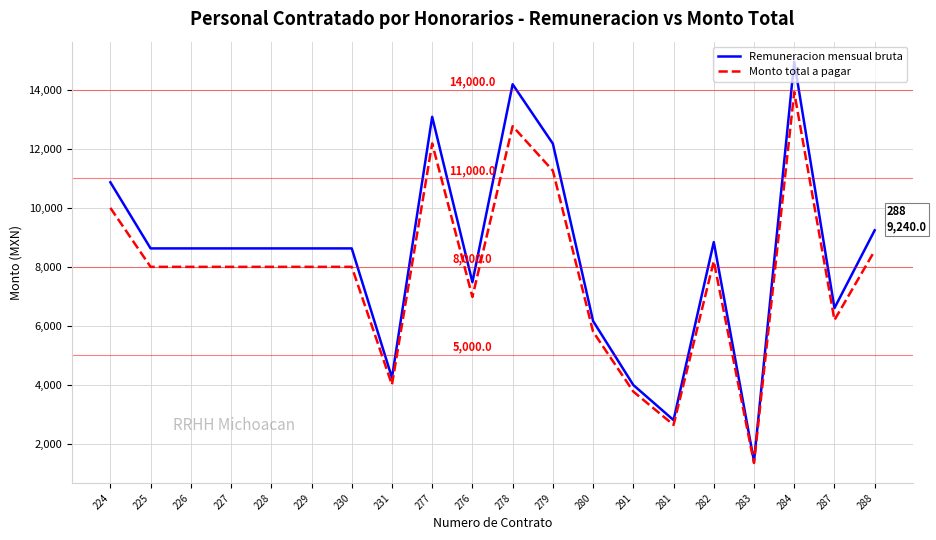

Rank the series by their maximum value, from highest to lowest.

Remuneracion mensual bruta, Monto total a pagar